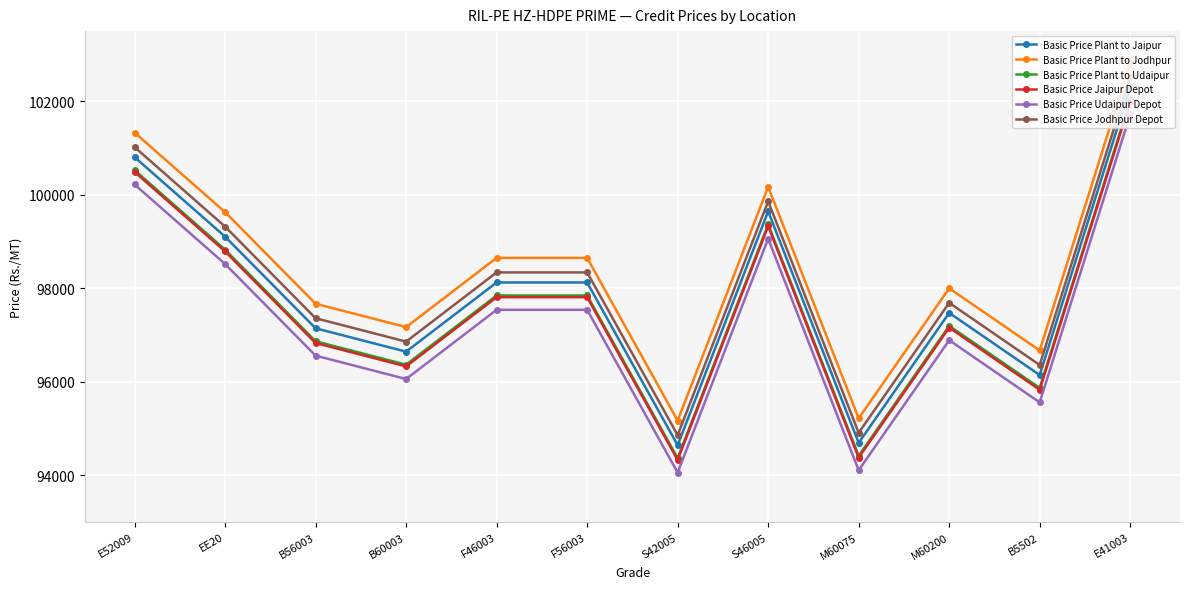

True or false: Basic Price Jaipur Depot and Basic Price Plant to Jaipur intersect in this chart.

False